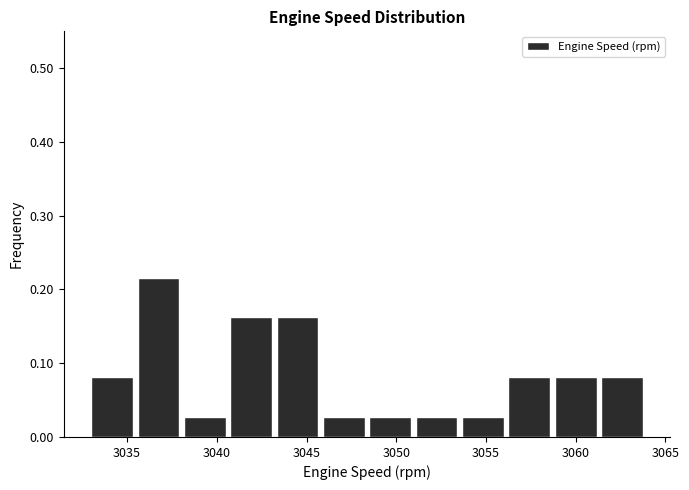

Reading left to right, transcribe this chart: for each bar, give the range it covers on the x-axis and its height. Neither the bar edges nor the heights are printed on the chart, so give them approximately, as read against the axes.

3033.0 to 3035.5: 0.08
3035.5 to 3038.0: 0.22
3038.0 to 3041.0: 0.03
3041.0 to 3043.5: 0.16
3043.5 to 3046.0: 0.16
3046.0 to 3048.5: 0.03
3048.5 to 3051.0: 0.03
3051.0 to 3053.5: 0.03
3053.5 to 3056.5: 0.03
3056.5 to 3059.0: 0.08
3059.0 to 3061.5: 0.08
3061.5 to 3064.0: 0.08